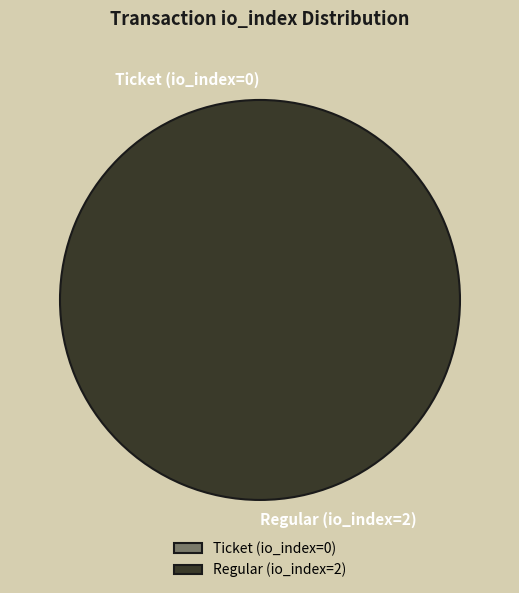

Is there any slice that represents more than half of the pie?

Yes